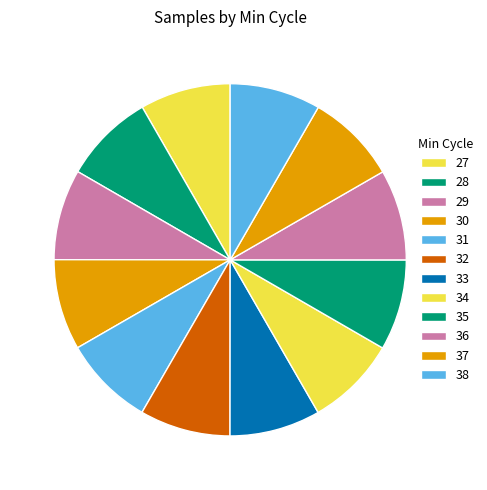

To the nearest percent, what percentage of the pie is 36?

8%